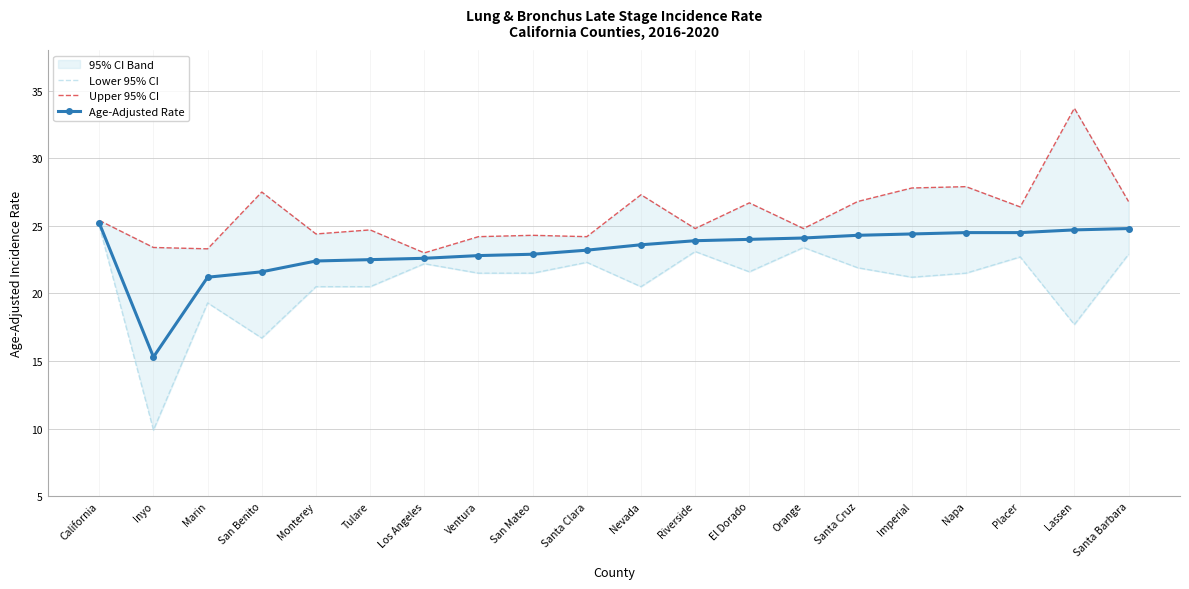

Reading left to right, what are all the values shown in this chart?

Lower 95% CI: 25.0	9.9	19.3	16.7	20.5	20.5	22.2	21.5	21.5	22.3	20.5	23.1	21.6	23.4	21.9	21.2	21.5	22.7	17.7	22.9
Upper 95% CI: 25.4	23.4	23.3	27.5	24.4	24.7	23.0	24.2	24.3	24.2	27.3	24.8	26.7	24.8	26.8	27.8	27.9	26.4	33.7	26.8
Age-Adjusted Rate: 25.2	15.3	21.2	21.6	22.4	22.5	22.6	22.8	22.9	23.2	23.6	23.9	24.0	24.1	24.3	24.4	24.5	24.5	24.7	24.8